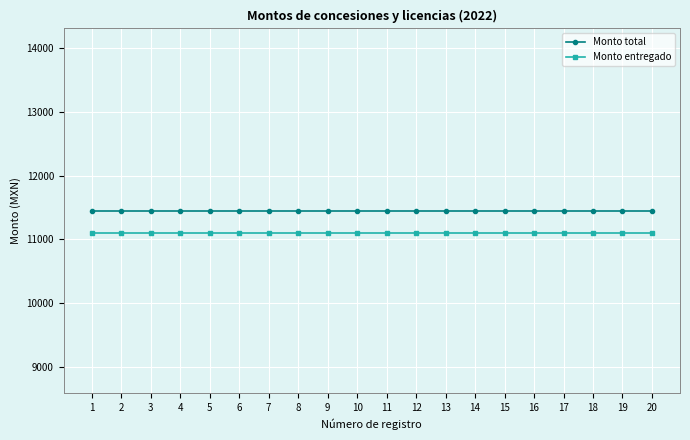

Rank the series by their average value, from highest to lowest.

Monto total, Monto entregado